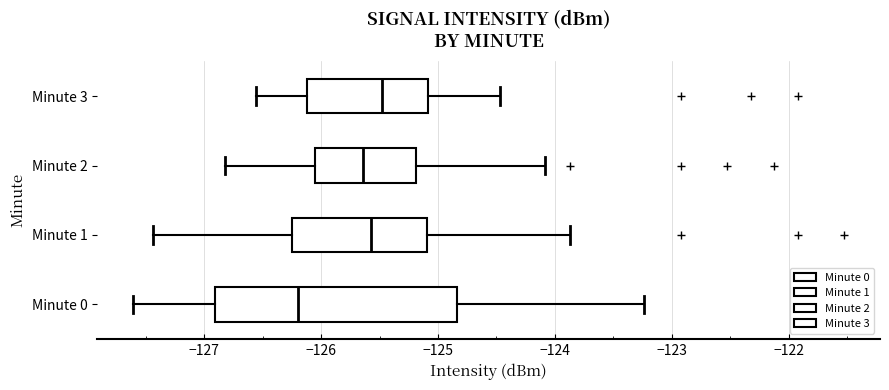

Which box has the furthest to the left median line?

Minute 0